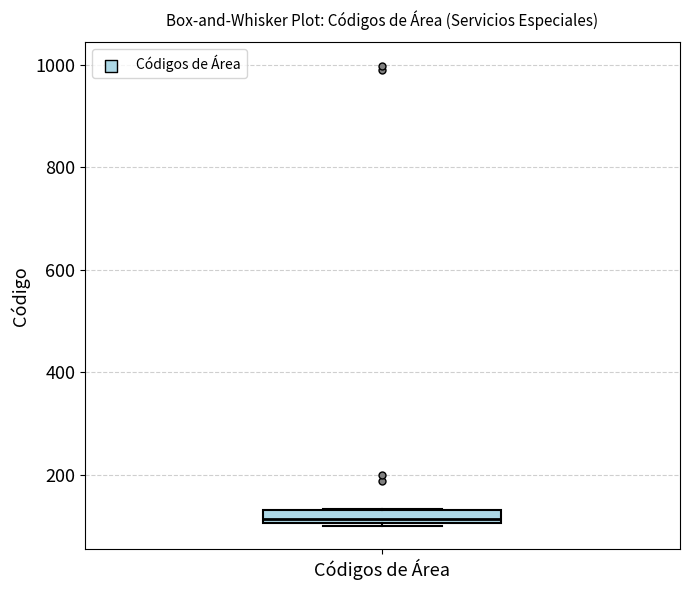

Where is the upper edge of the box for Códigos de Área on the y-axis? The values are not printed on the chart, so give them approximately, as read against the axis.

140